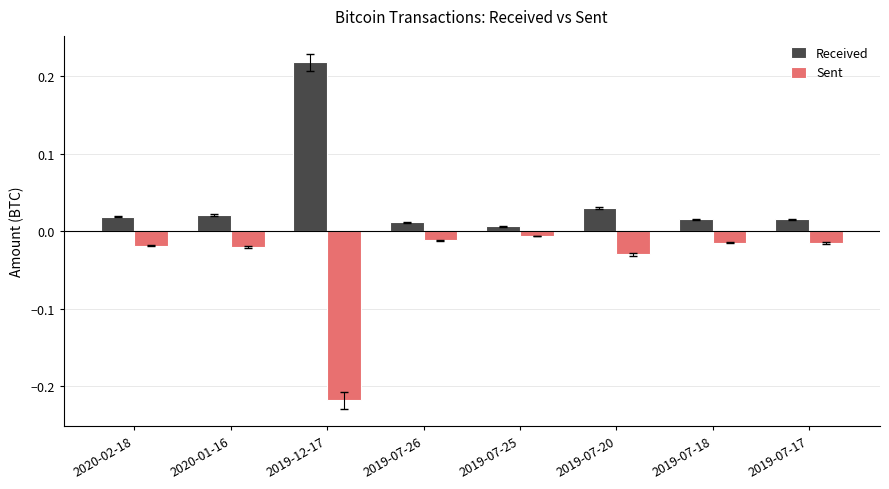

At which category does the chart reach its peak across all series?

2019-12-17